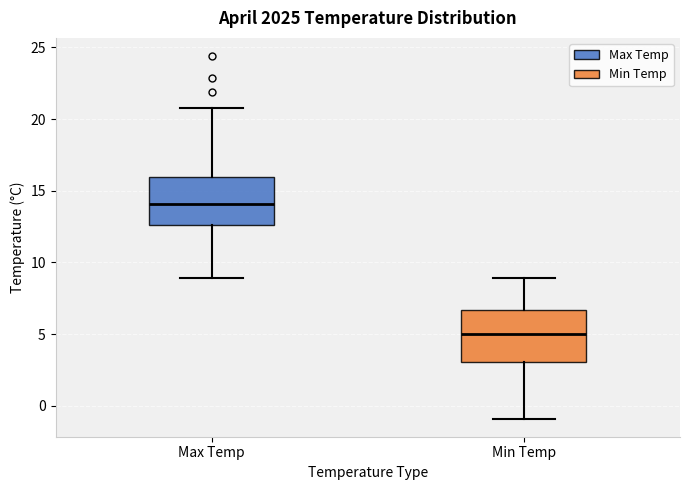

Reading left to right, read every box against the y-axis: the position of its median line, the range the box covers, and the ends of its whiskers. The values are not printed on the chart, so give them approximately, as read against the axis.

Max Temp: median 14.0, box 12.5 to 16.0, whiskers 9.0 to 21.0
Min Temp: median 5.0, box 3.0 to 6.5, whiskers -1.0 to 9.0